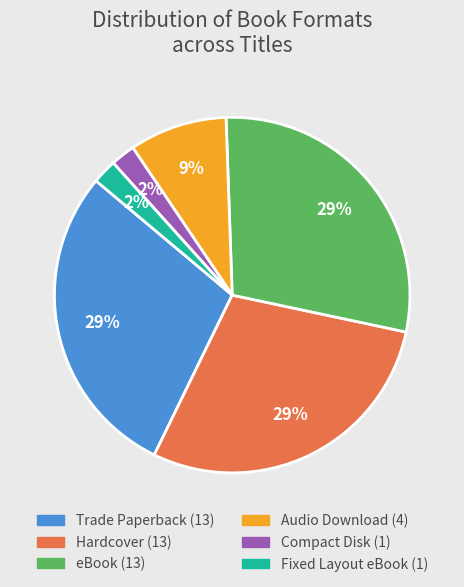

Is eBook the majority of the pie?

No